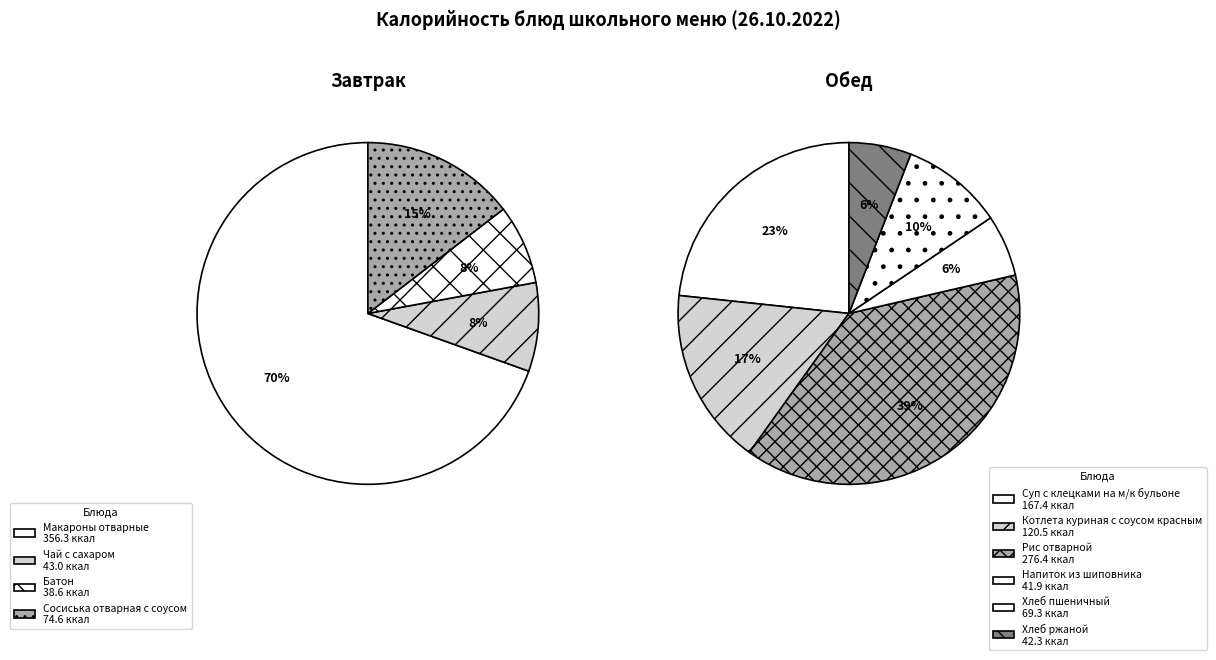

How many segments does this pie chart have?

10